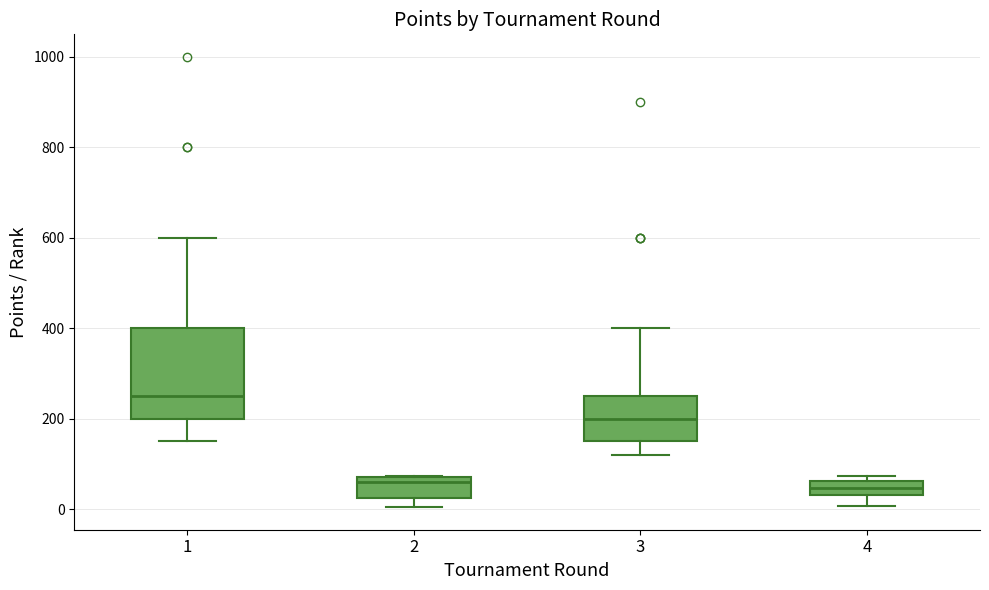

Reading left to right, read every box against the y-axis: the position of its median line, the range the box covers, and the ends of its whiskers. The values are not printed on the chart, so give them approximately, as read against the axis.

1: median 260, box 200 to 400, whiskers 160 to 600
2: median 60, box 20 to 80, whiskers 0 to 80
3: median 200, box 160 to 260, whiskers 120 to 400
4: median 40 (inside the box), box 40 to 60, whiskers 0 to 80